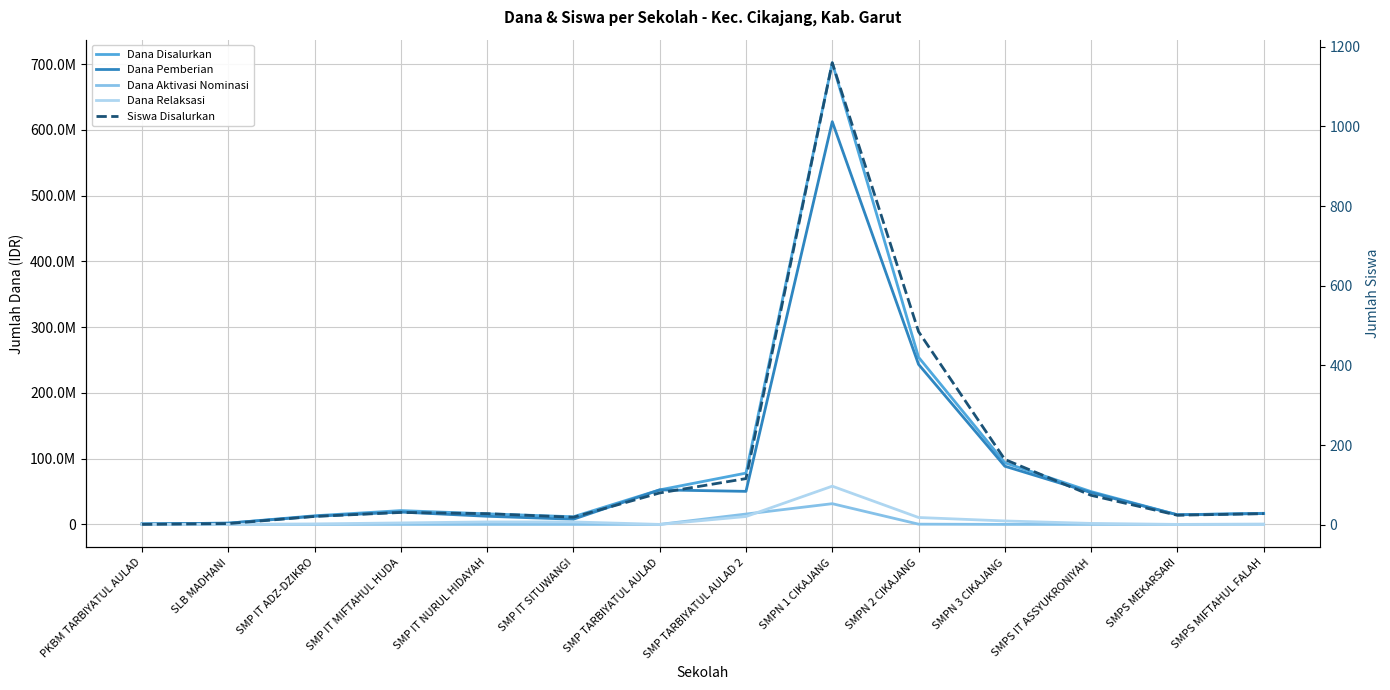

At which category does Dana Disalurkan reach its first local valley?

SMP IT SITUWANGI